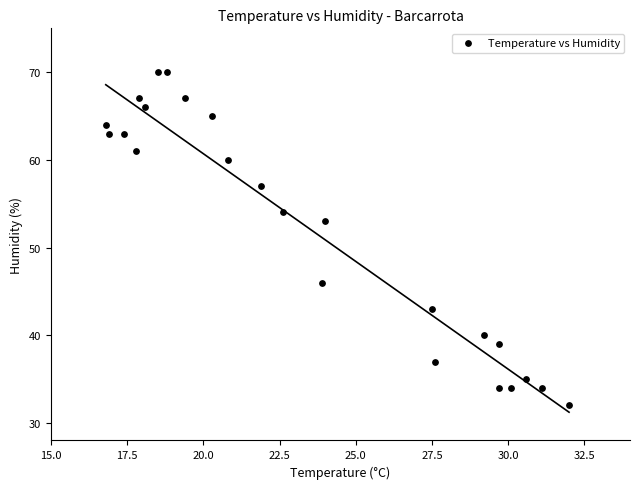

What Y value in the scatter plot is closest to 51?

53